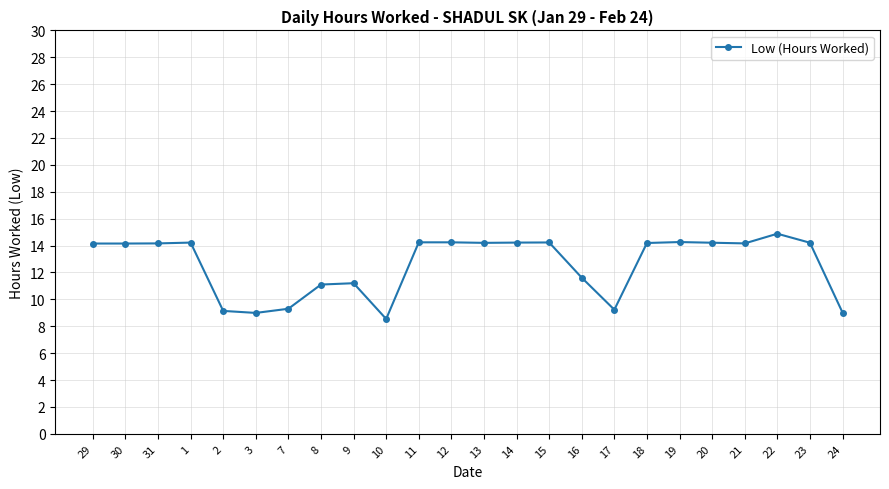

True or false: there are more than 1 points higher than both neighbors.

True